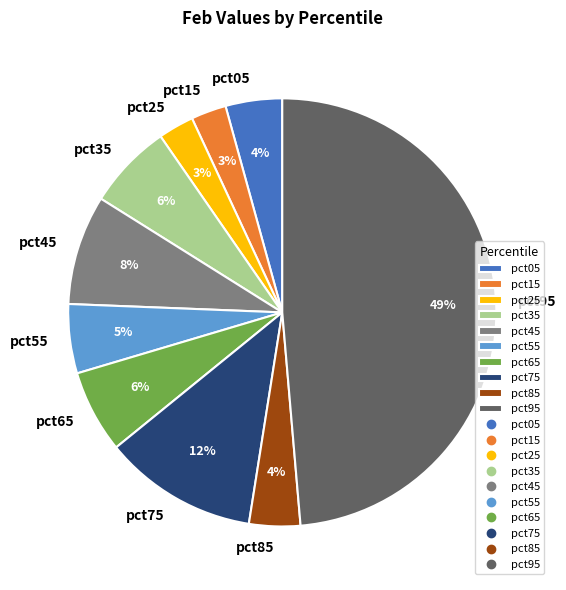

Does pct05 account for over 50% of the chart?

No